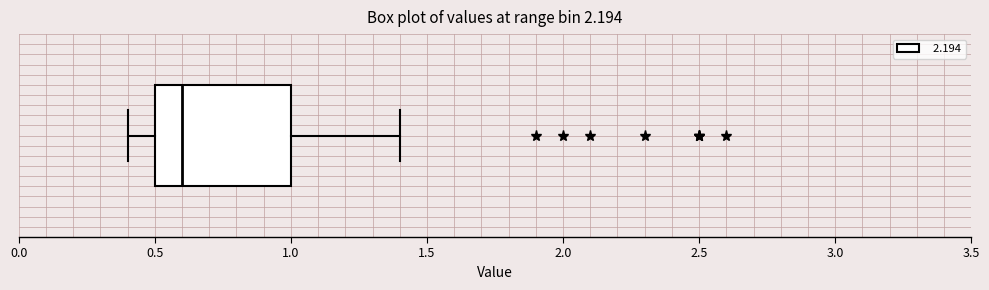

Transcribe this box plot: give where the median line is, the range the box spans, and where the two whiskers end, as read against the x-axis. The values are not printed on the chart, so give them approximately, as read against the axis.

median 0.6, box 0.5 to 1.0, whiskers 0.4 to 1.4